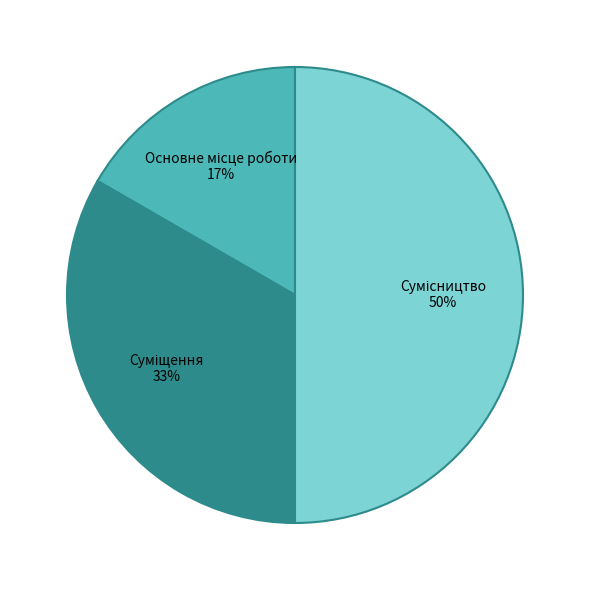

To the nearest percent, what is the average slice percentage?

33%